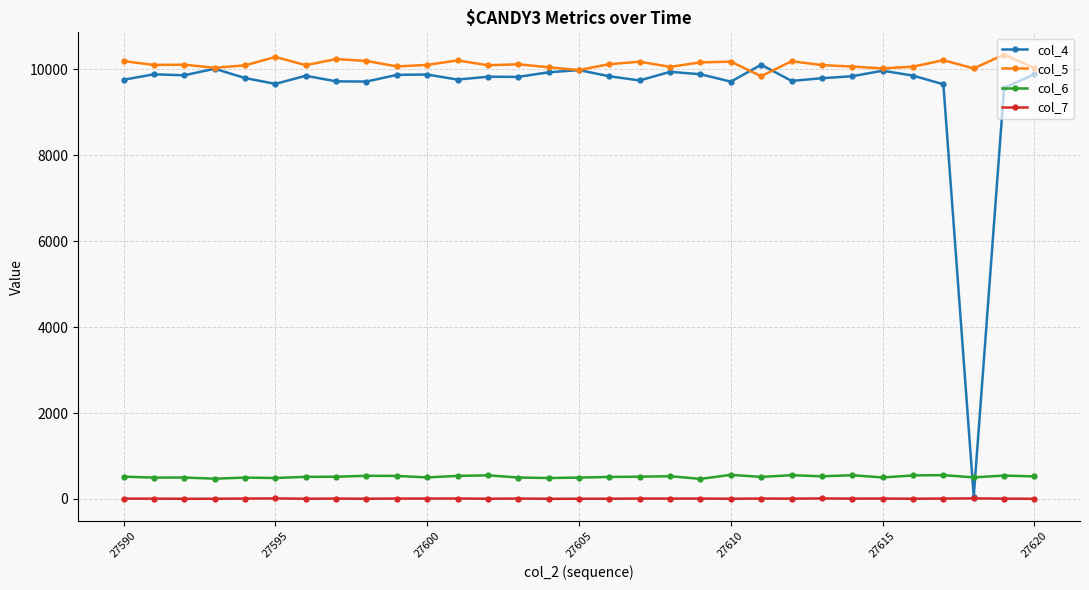

True or false: col_7 and col_5 intersect in this chart.

False